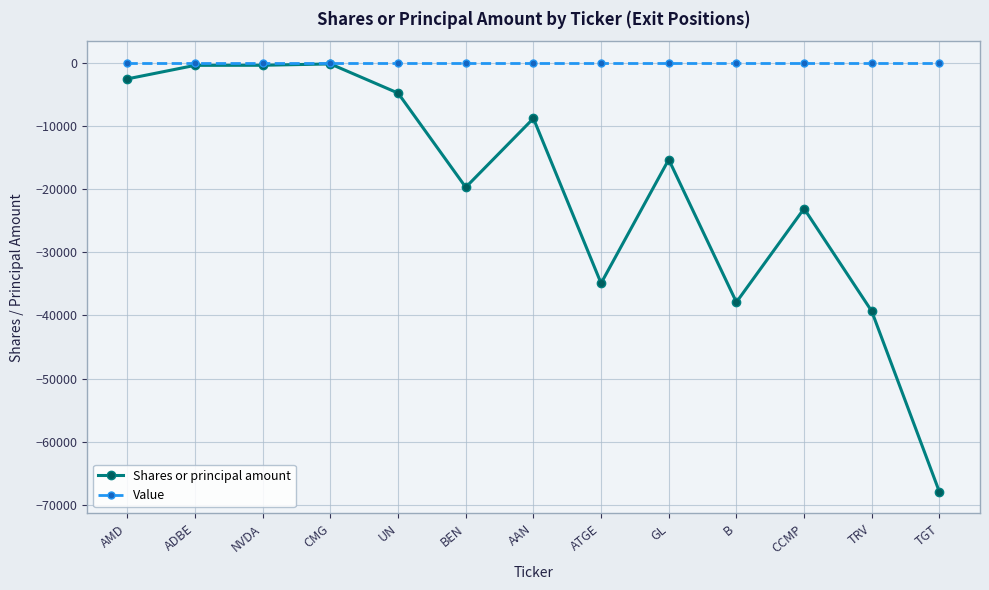

The Shares or principal amount series shows -15060 at AAN. True or false?

False